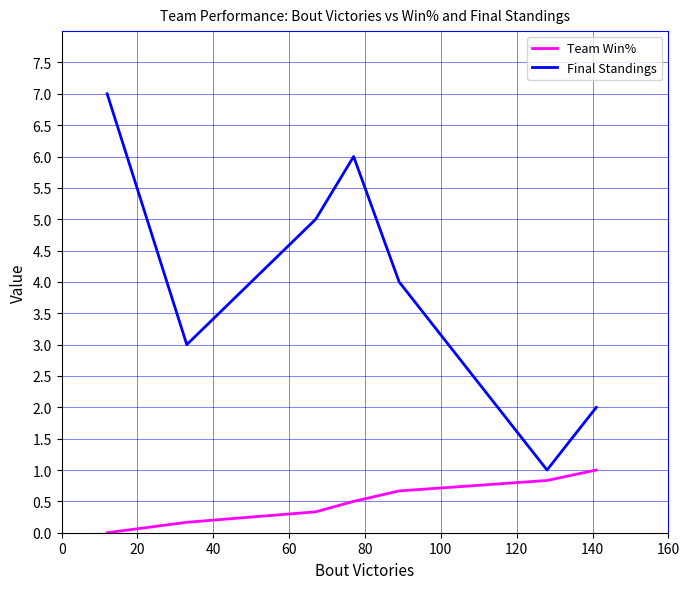

How many lines are shown in the chart?

2